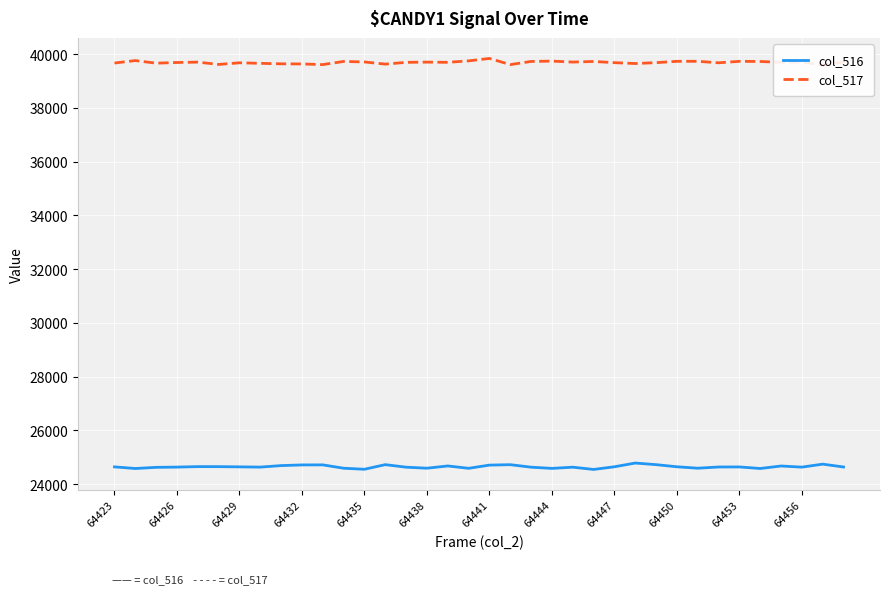

What is the minimum value shown in the chart?

24550